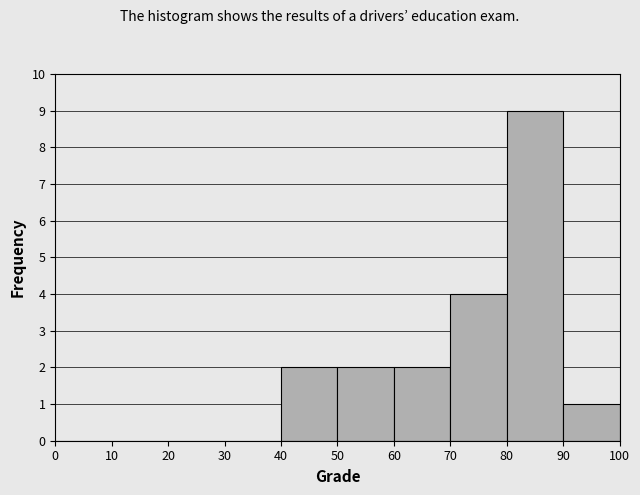

Reading left to right, list every bar in this chart as the range it spans on the x-axis followed by its height. The values are not printed on the chart, so give them approximately, as read against the axis.

0 to 10: 0
10 to 20: 0
20 to 30: 0
30 to 40: 0
40 to 50: 2
50 to 60: 2
60 to 70: 2
70 to 80: 4
80 to 90: 9
90 to 100: 1